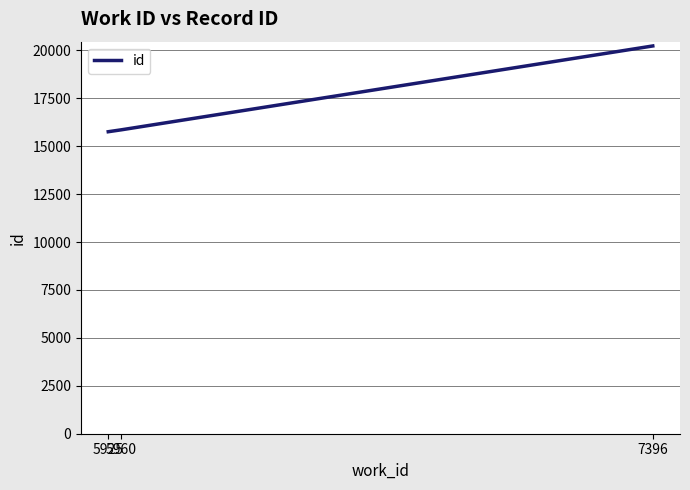

The value at 5925 is 15754. True or false?

True